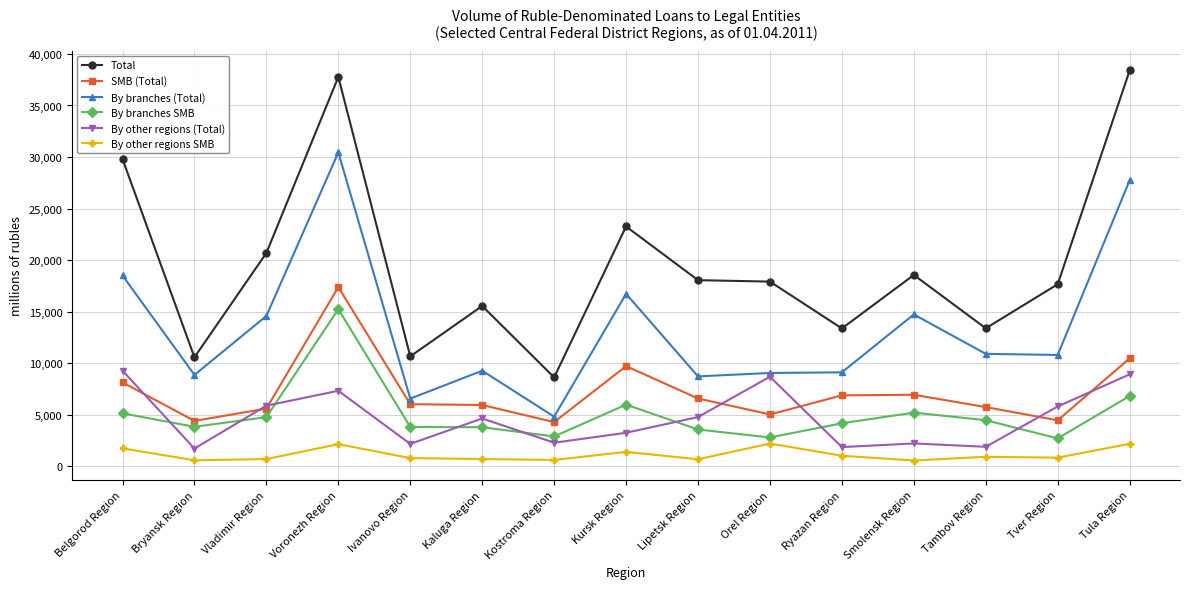

What is the label of the 3rd point from the right?

Tambov Region